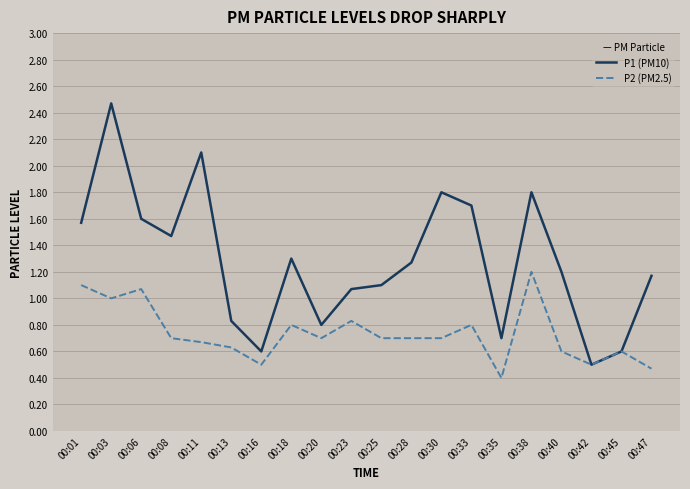

Is the value of P2 (PM2.5) at 00:25 greater than the value of P1 (PM10) at 00:16?

Yes